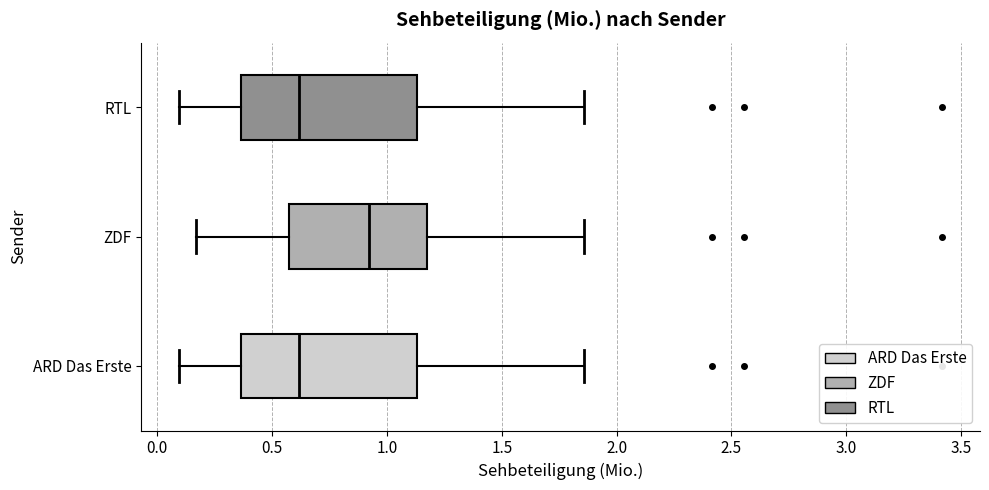

Reading bottom to top, read every box against the x-axis: the position of its median line, the range the box covers, and the ends of its whiskers. The values are not printed on the chart, so give them approximately, as read against the axis.

ARD Das Erste: median 0.60, box 0.35 to 1.15, whiskers 0.10 to 1.85
ZDF: median 0.90, box 0.55 to 1.15, whiskers 0.15 to 1.85
RTL: median 0.60, box 0.35 to 1.15, whiskers 0.10 to 1.85